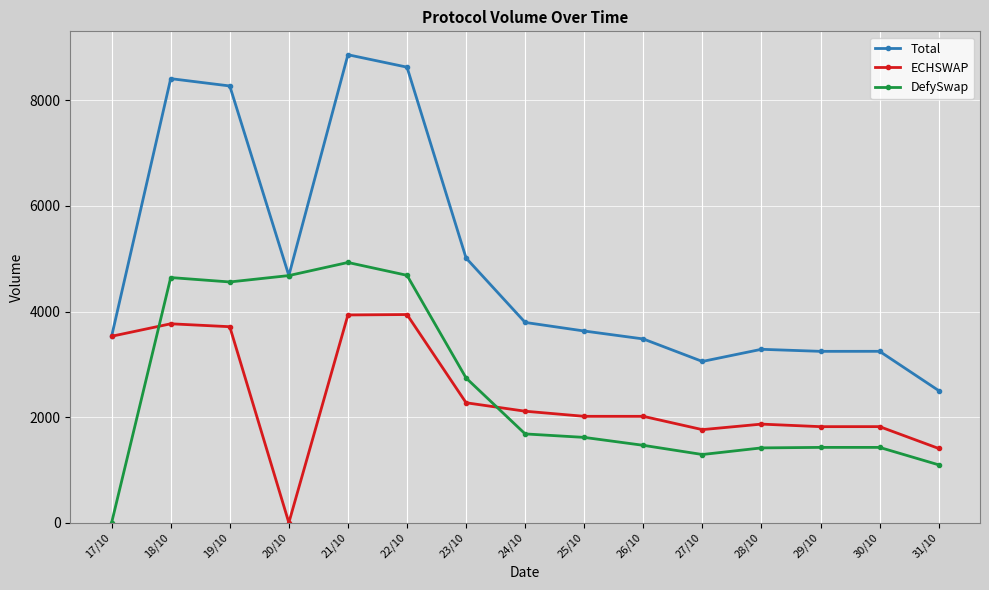

Rank the series at 21/10 from lowest to highest value.

ECHSWAP, DefySwap, Total